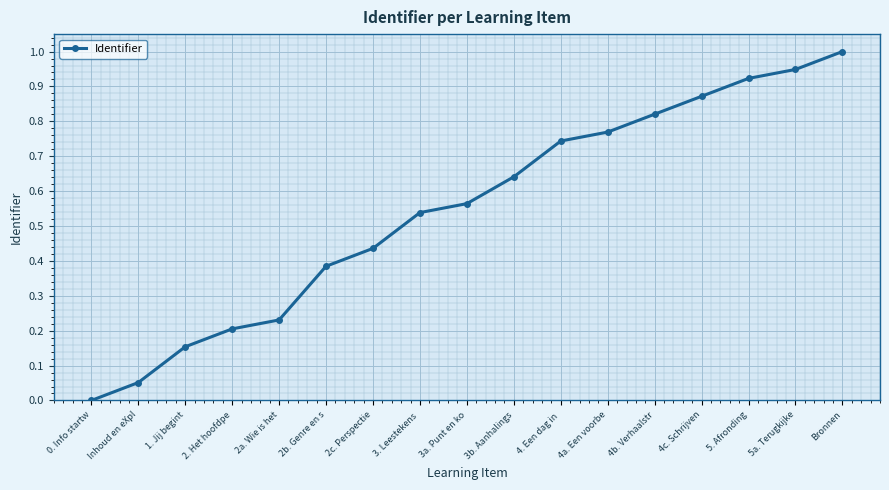

Which label corresponds to the largest value in the chart?

Bronnen